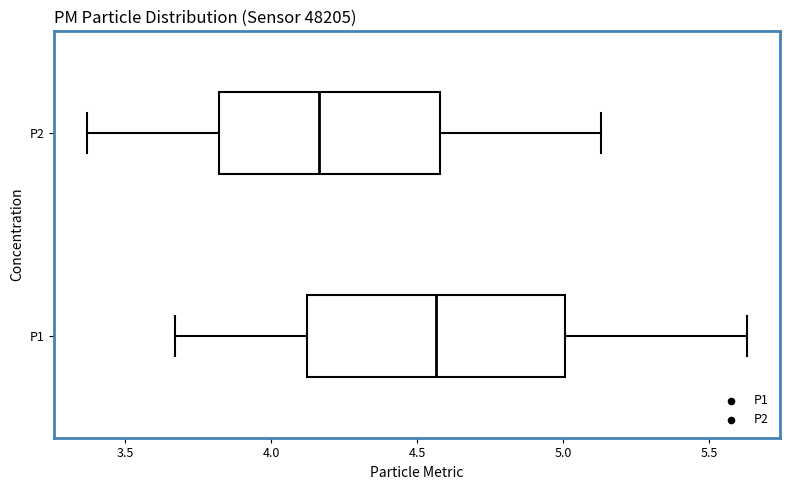

Which box has the furthest to the right median line?

P1